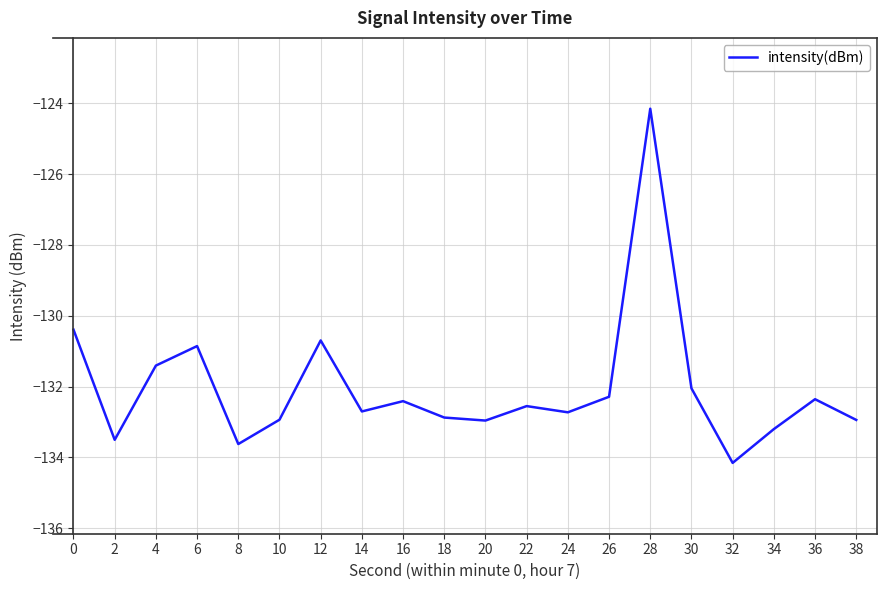

Is it true that the value at 16 is -90.2?

False